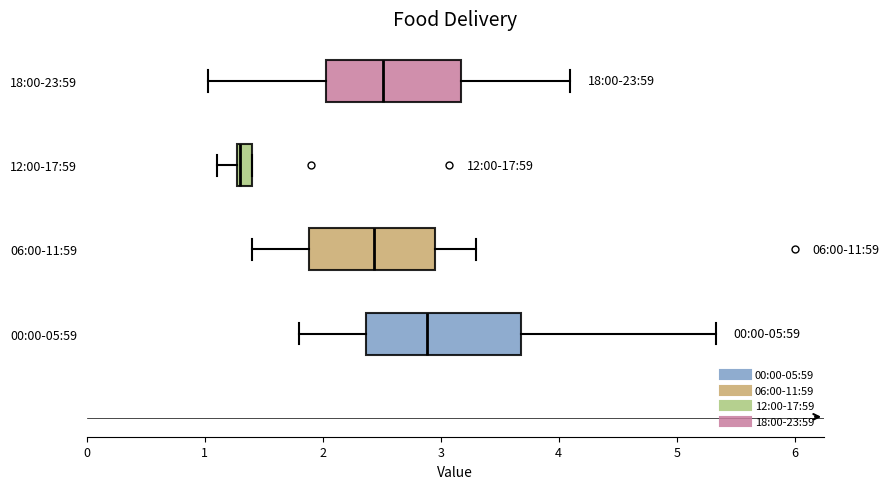

Which box is the widest, from its left edge to its right edge?

00:00-05:59